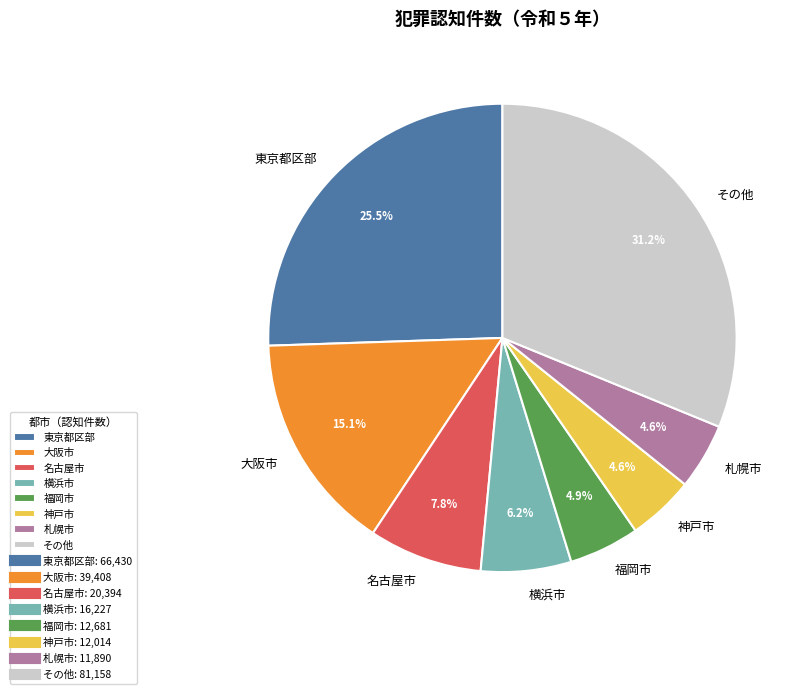

Do 神戸市 and 東京都区部 together represent more than half of the pie?

No